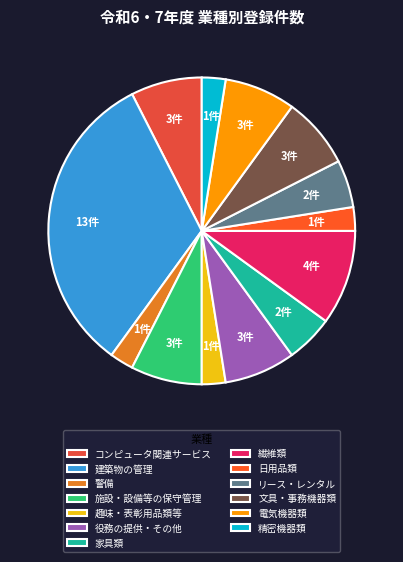

Which category has the biggest portion of the pie?

建築物の管理